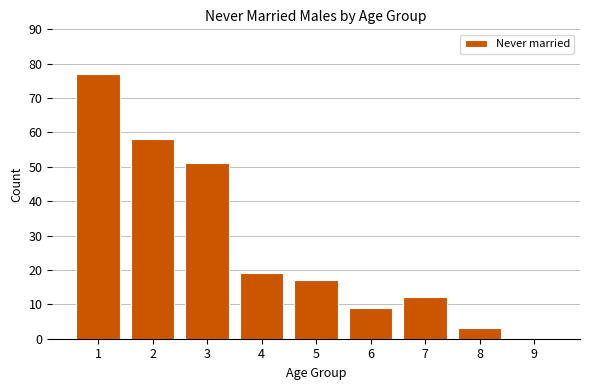

Reading left to right, what are all the values shown in this chart?

1=77	2=58	3=51	4=19	5=17	6=9	7=12	8=3	9=0